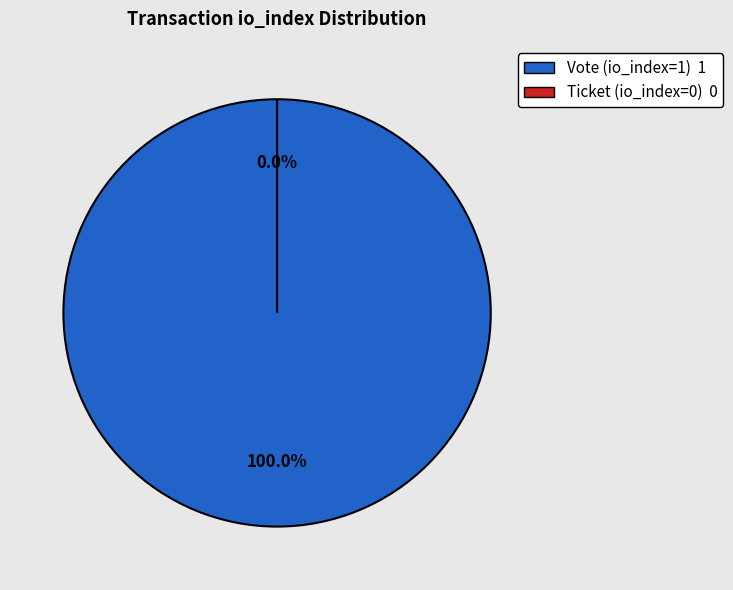

What is the largest slice in the pie chart?

Vote (io_index=1)